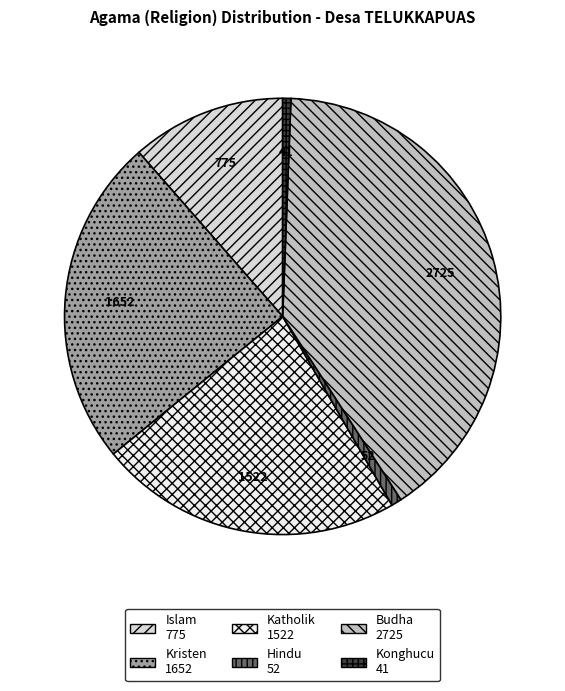

Which slice is the largest?

Budha